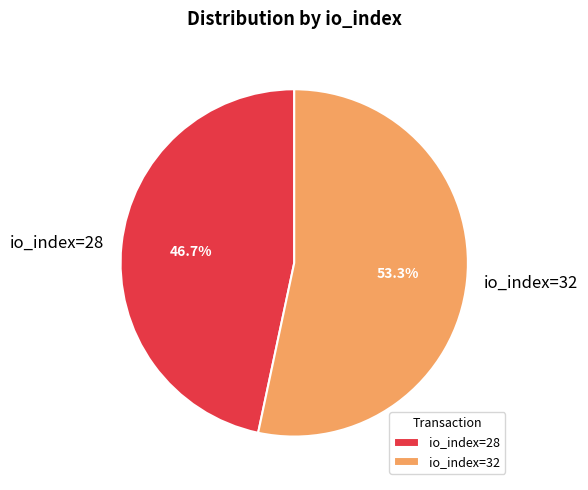

How much of the chart is everything except io_index=32?

46.7%